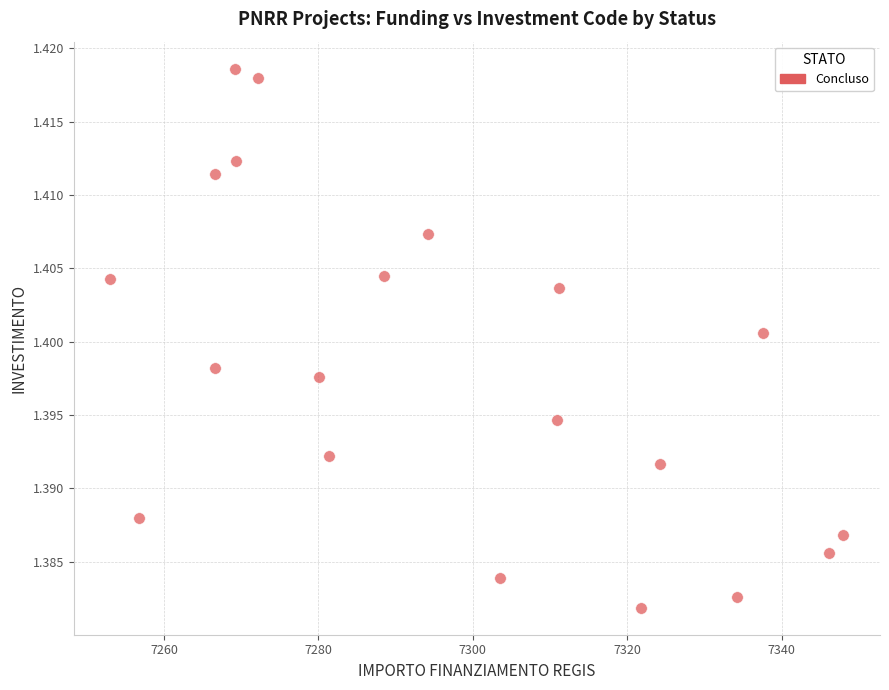

What is the range of X values (max minus min)?

94.9